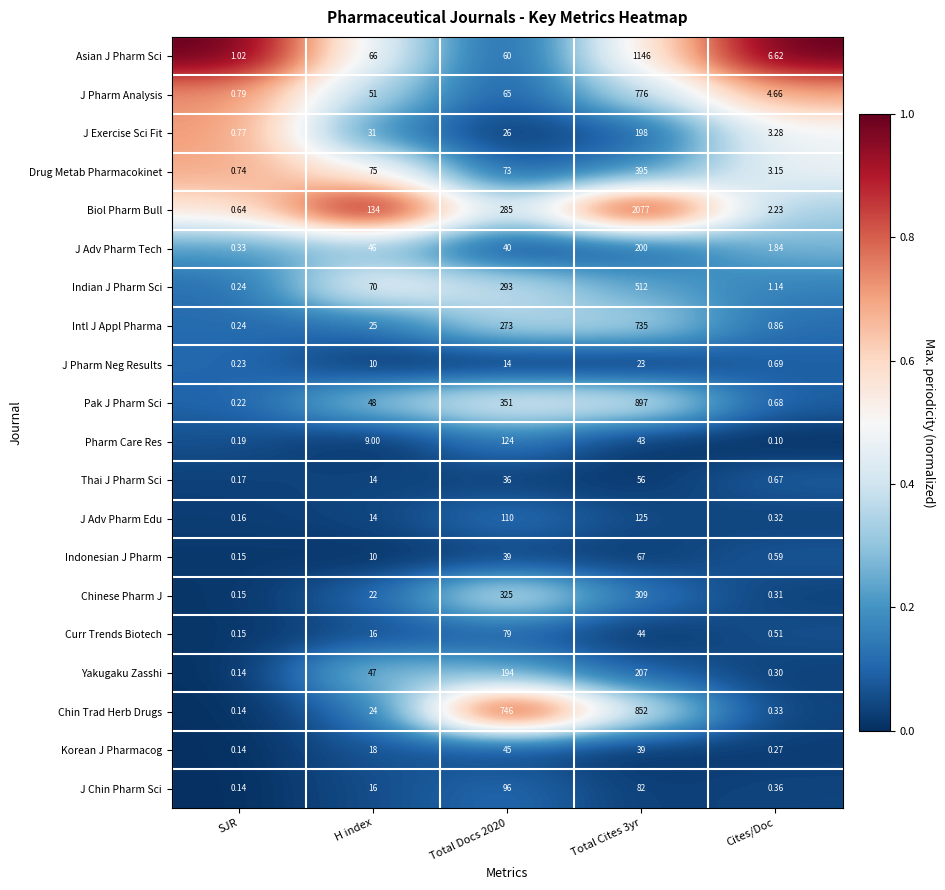

Which series has the largest range (max minus min)?

Biol Pharm Bull